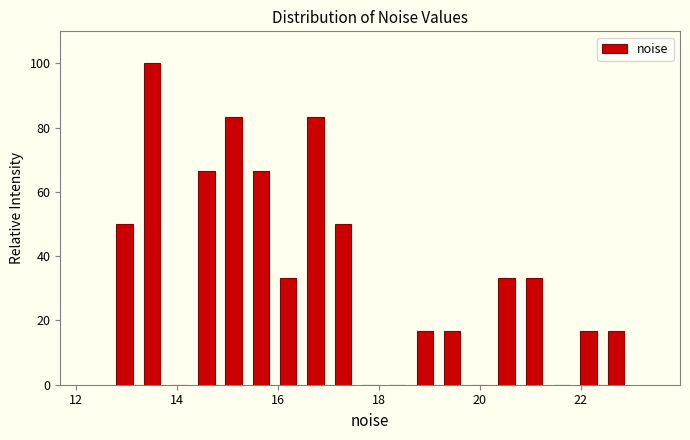

Read against the x-axis, roughly where is the centre of the tallest bar?

13.6